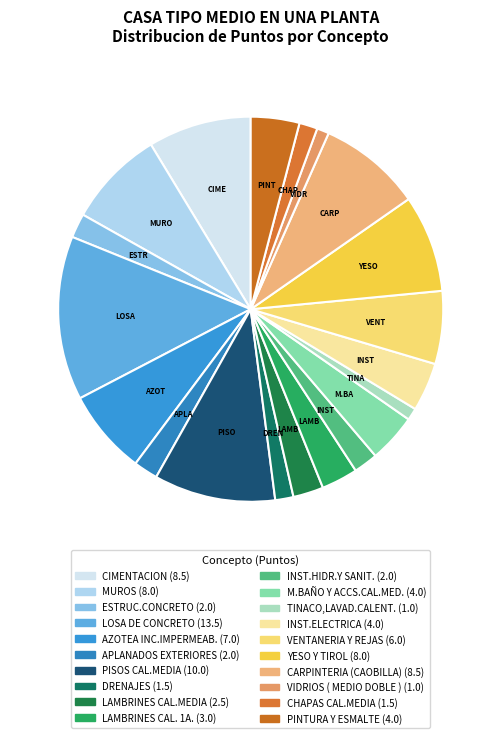

Is it true that DRENAJES is 13% of the pie?

False